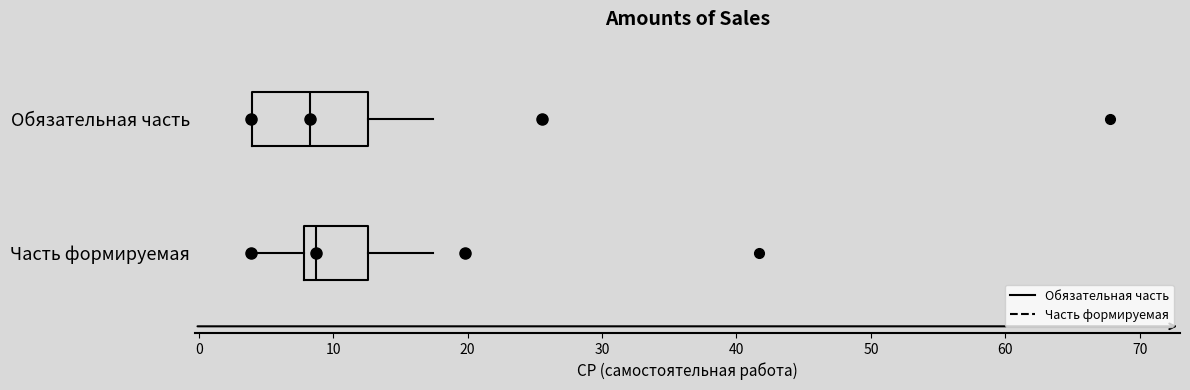

Where does the median line of the box for Обязательная часть sit on the x-axis? The values are not printed on the chart, so give them approximately, as read against the axis.

8